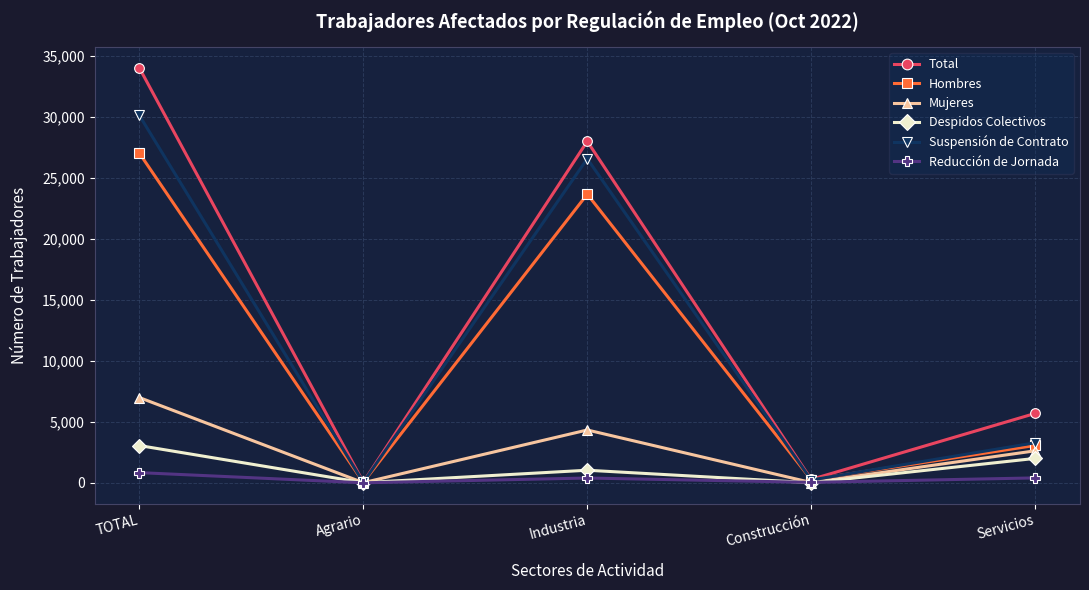

Does the chart have visible grid lines?

Yes